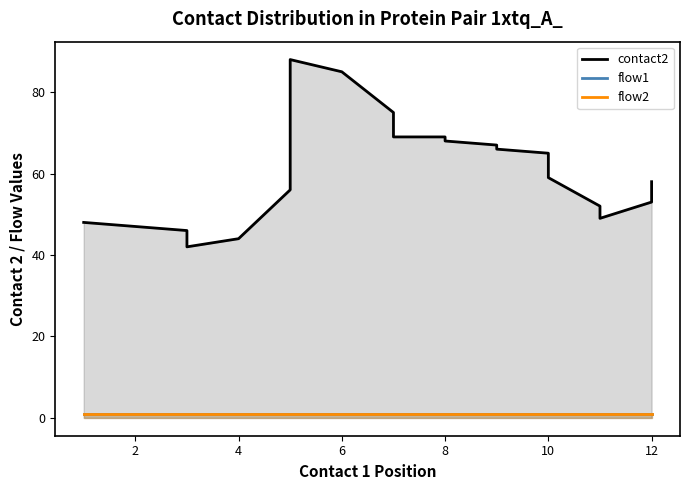

Which series has the widest spread of values?

contact2